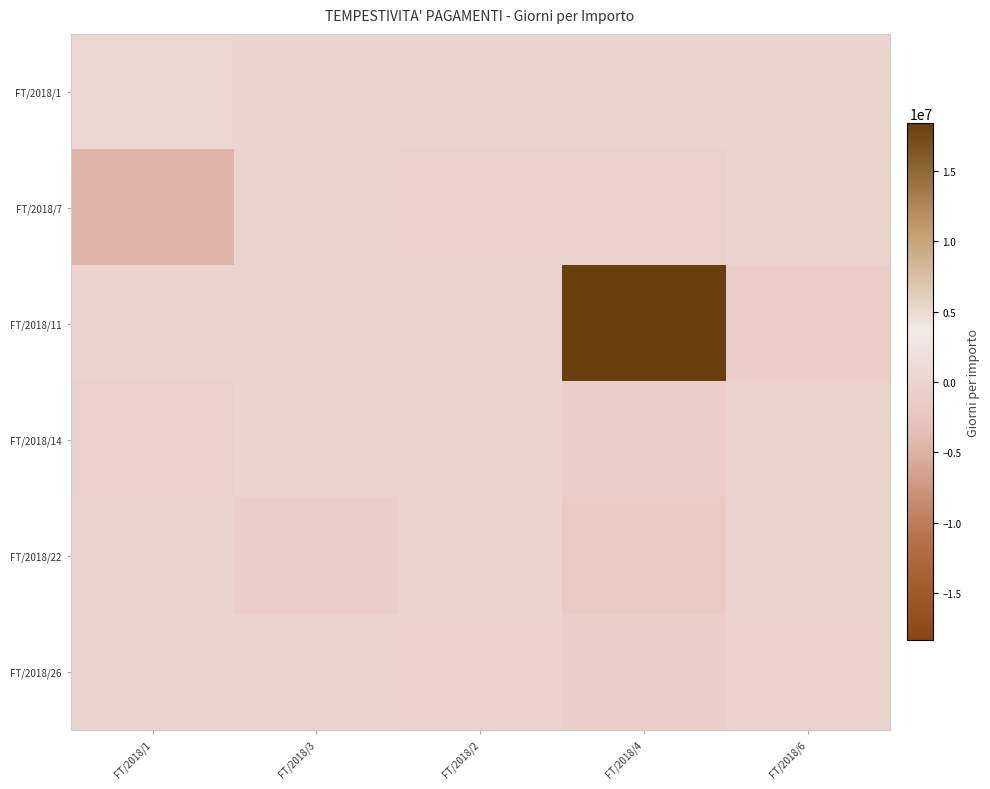

What is the greatest value displayed?

18377296.0